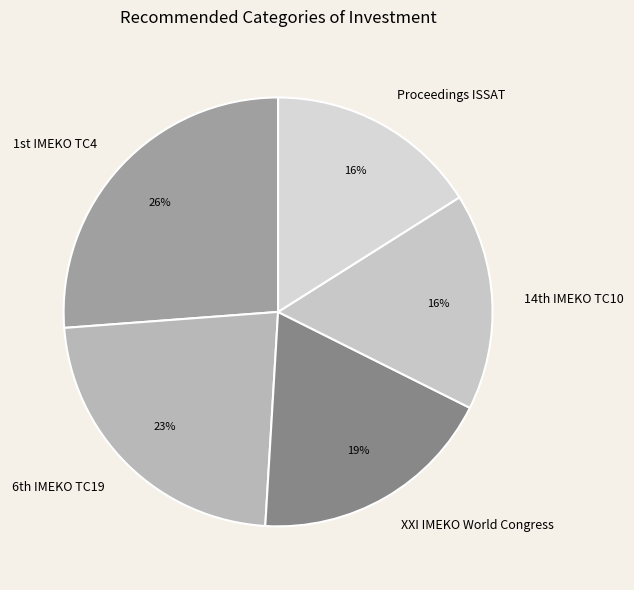

Which slice is the largest?

1st IMEKO TC4